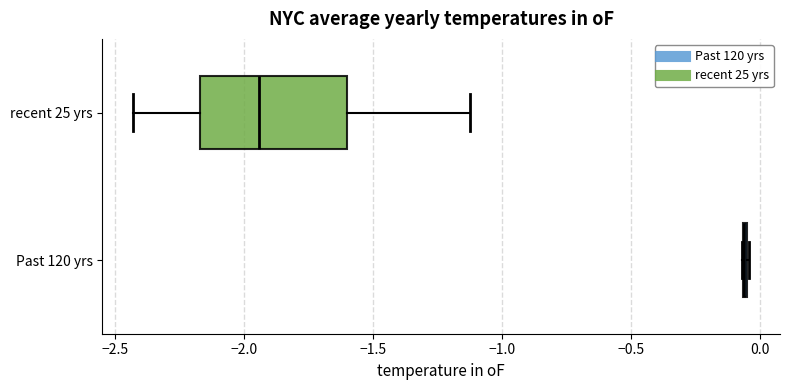

Reading bottom to top, read every box against the x-axis: the position of its median line, the range the box covers, and the ends of its whiskers. The values are not printed on the chart, so give them approximately, as read against the axis.

Past 120 yrs: box collapsed to a line at -0.05, whiskers -0.05 to -0.05
recent 25 yrs: median -1.95, box -2.15 to -1.60, whiskers -2.45 to -1.10